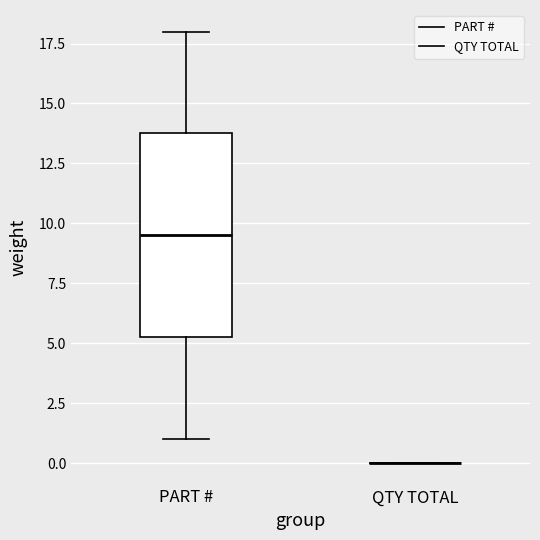

Reading left to right, transcribe this box plot: for each box, give where its median line is, the range the box spans, and where its two whiskers end, as read against the y-axis. The values are not printed on the chart, so give them approximately, as read against the axis.

PART #: median 9.5, box 5.5 to 14.0, whiskers 1.0 to 18.0
QTY TOTAL: box collapsed to a line at 0.0, whiskers 0.0 to 0.0